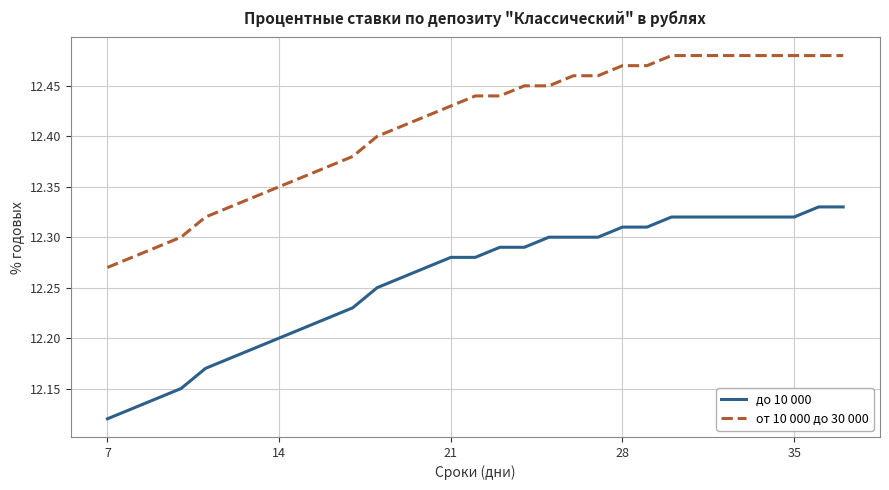

How many до 10 000 values are between 12 and 13?

31